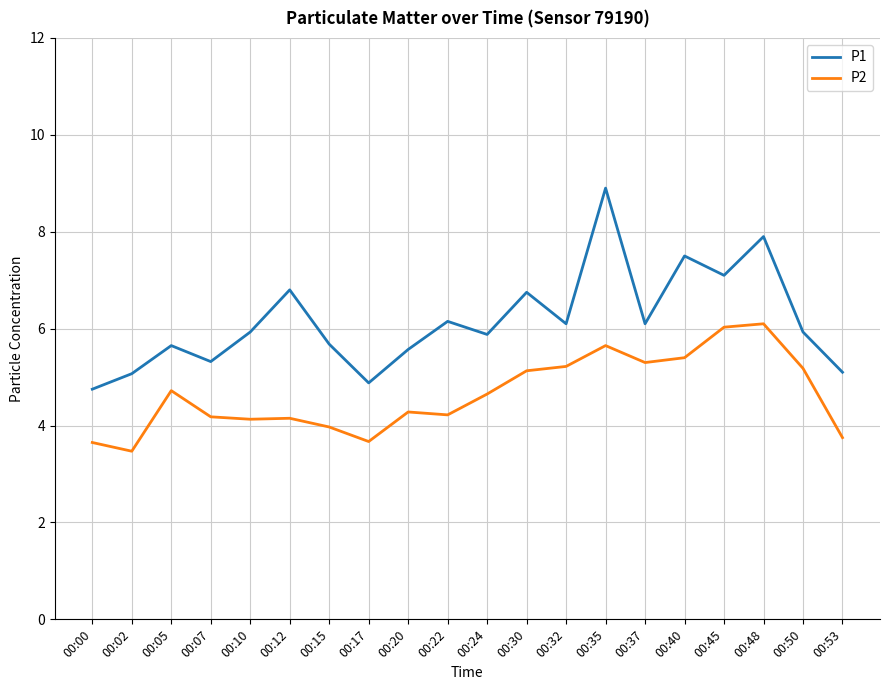

The P1 series shows 3.4 at 00:40. True or false?

False